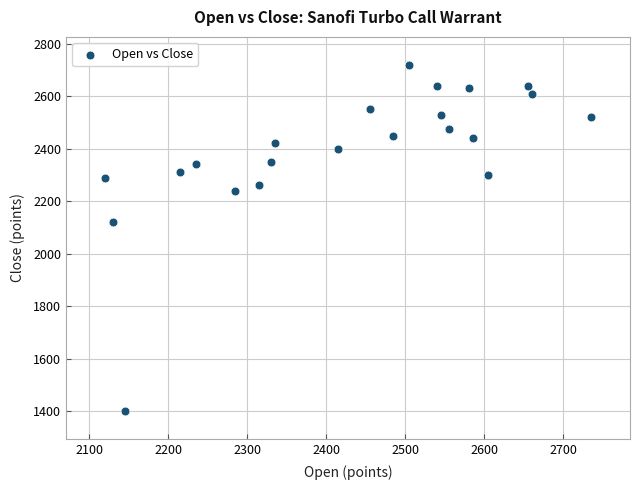

What Y value in the scatter plot is closest to 2060?

2120